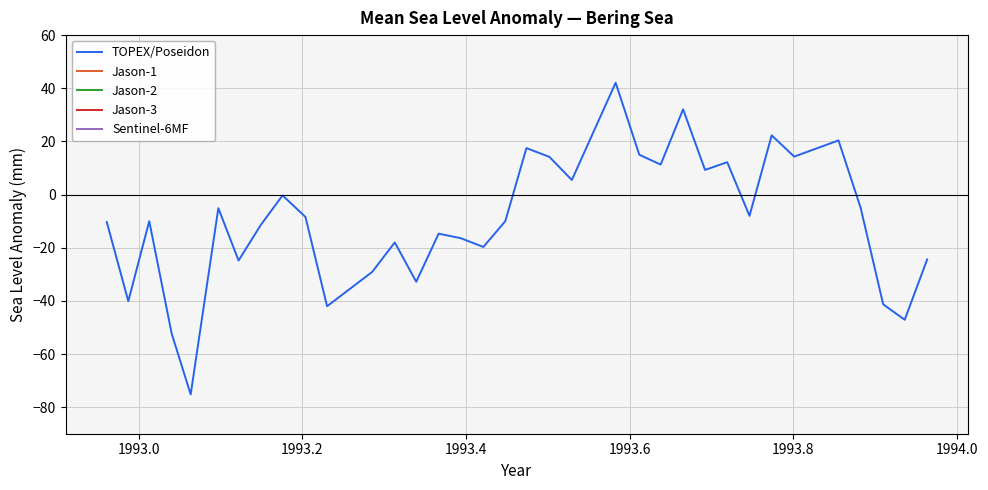

What is the greatest value displayed?

42.1